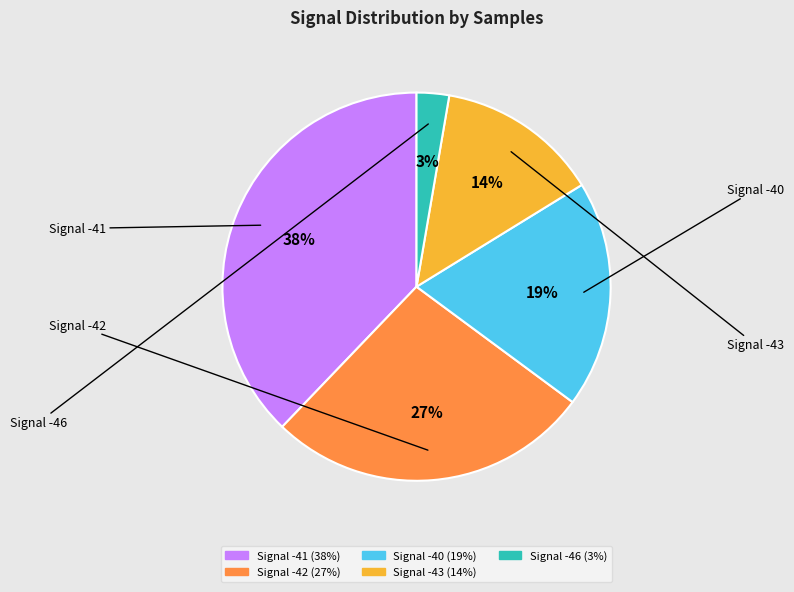

True or false: Signal -46 accounts for 3% of the total.

True